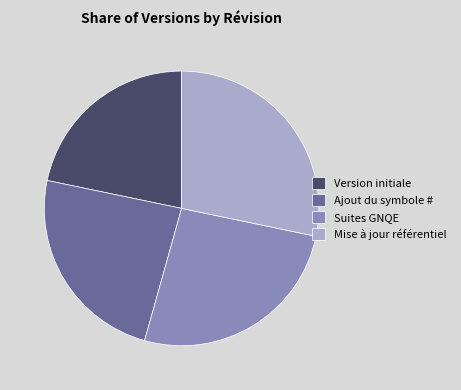

Rank the categories by value from highest to lowest.

Mise à jour référentiel, Suites GNQE, Ajout du symbole #, Version initiale